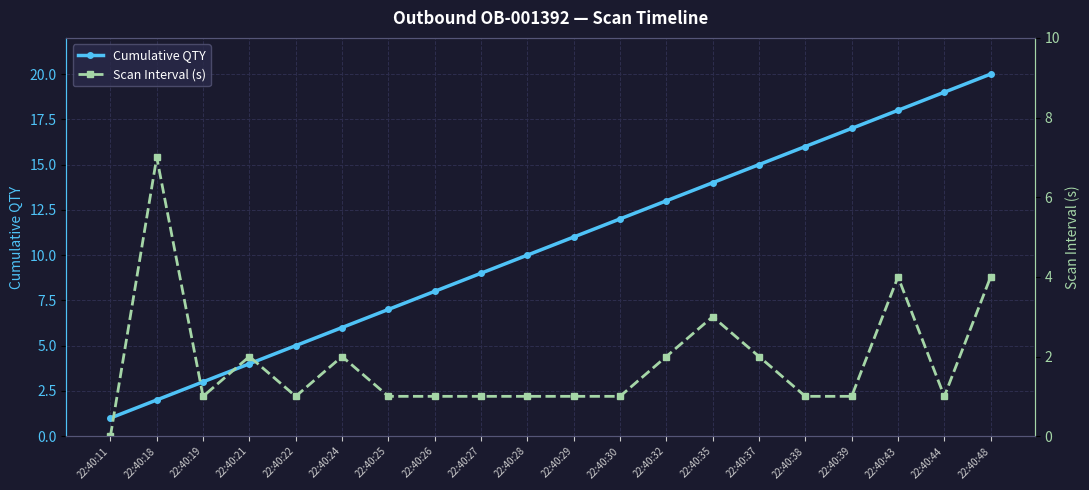

Between 22:40:29 and 22:40:38, which series saw the biggest shift?

Cumulative QTY